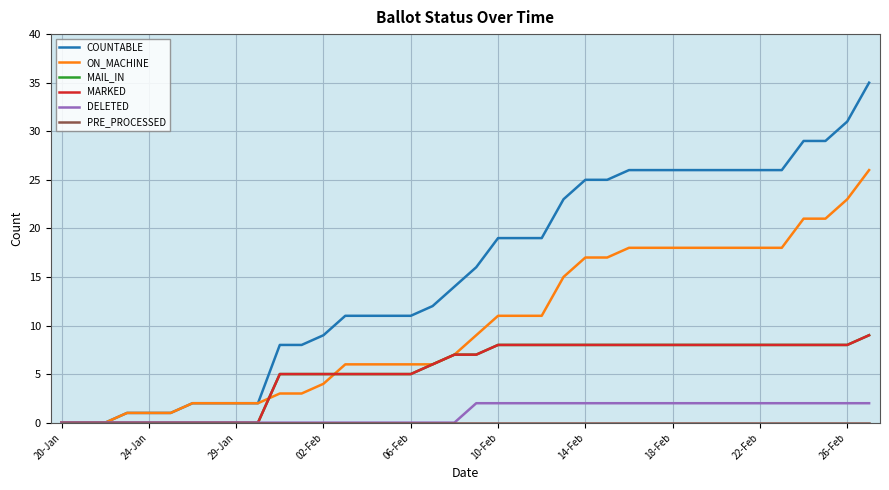

Does the chart display data point markers on the line(s)?

No